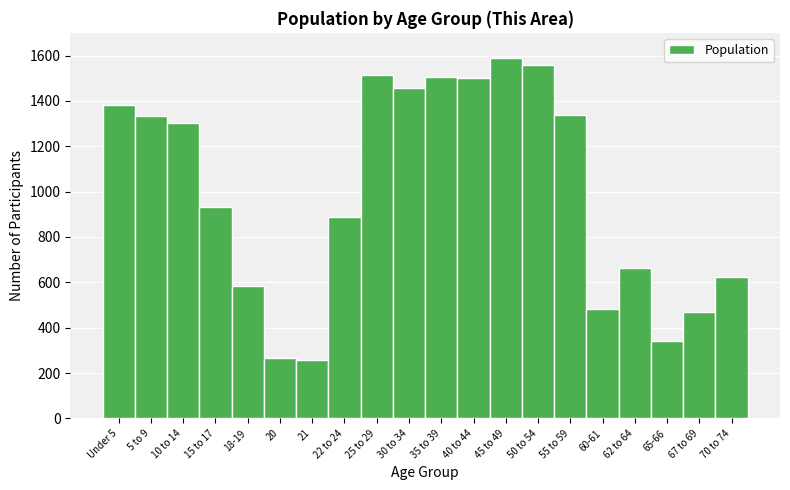

What is the value of the 13th bar from the left?

1589